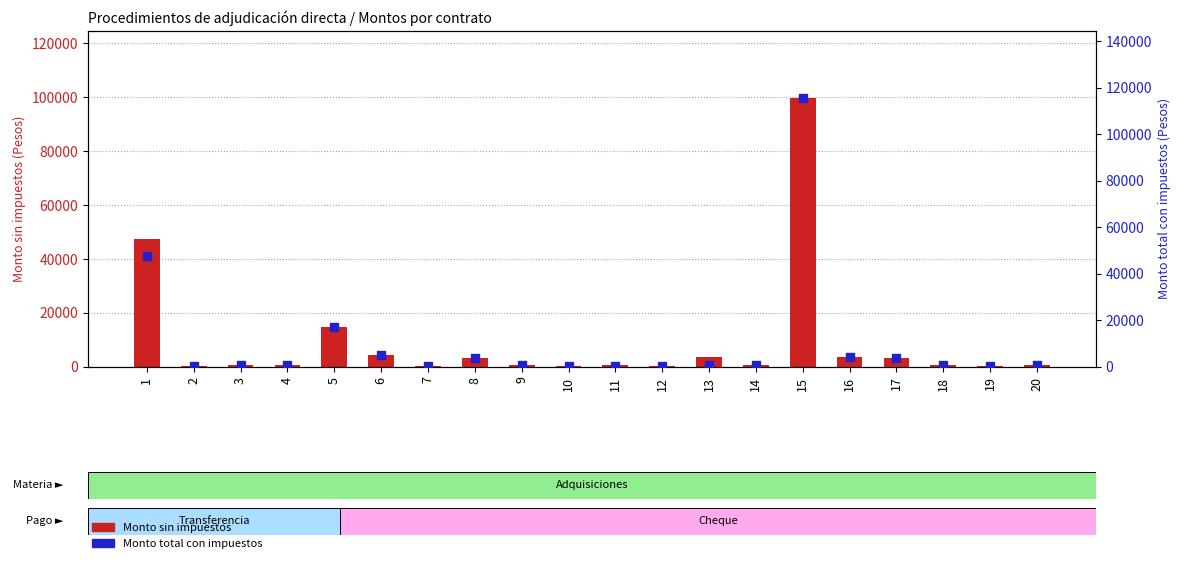

Which series has the largest Y range (max minus min)?

Monto total con impuestos